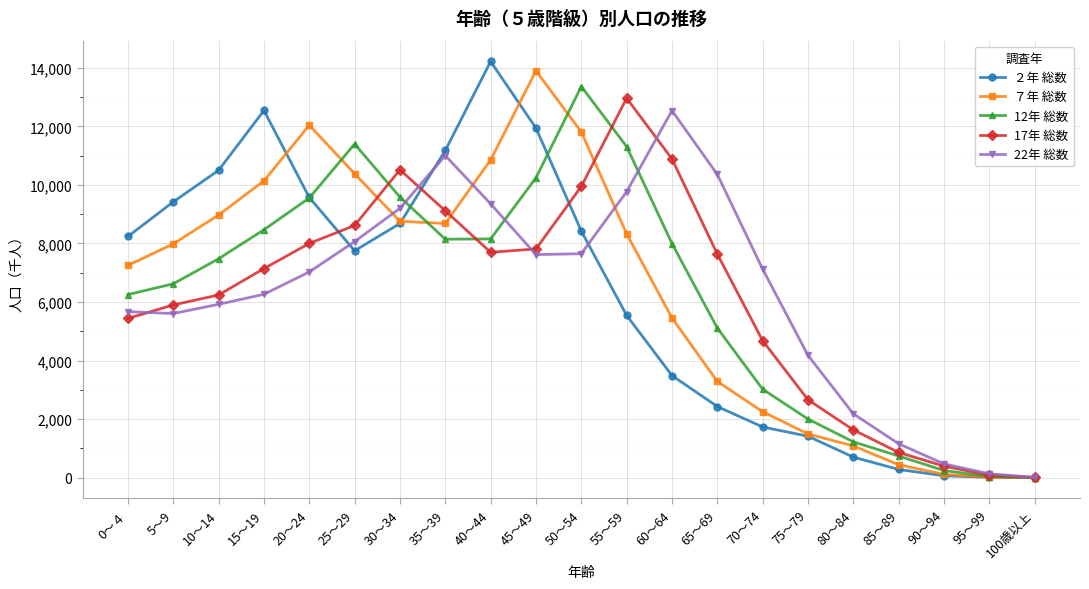

Which series has the largest range (max minus min)?

２年 総数